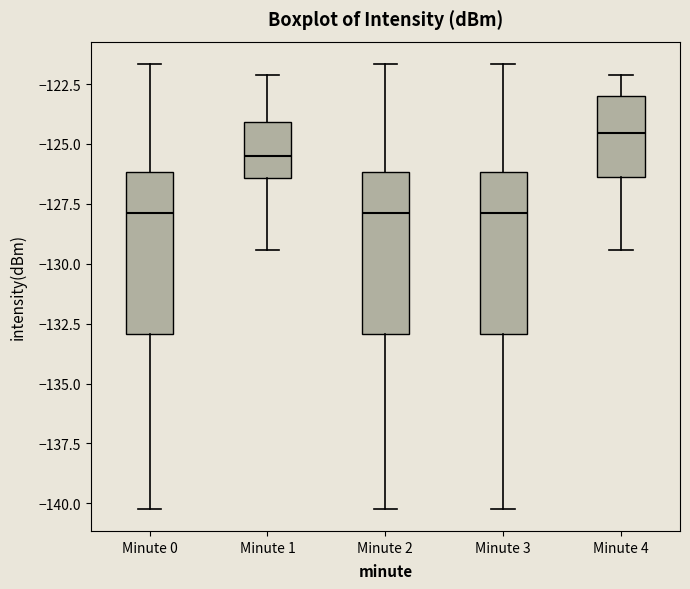

Where does the upper whisker of the box for Minute 1 end on the y-axis? The values are not printed on the chart, so give them approximately, as read against the axis.

-122.0